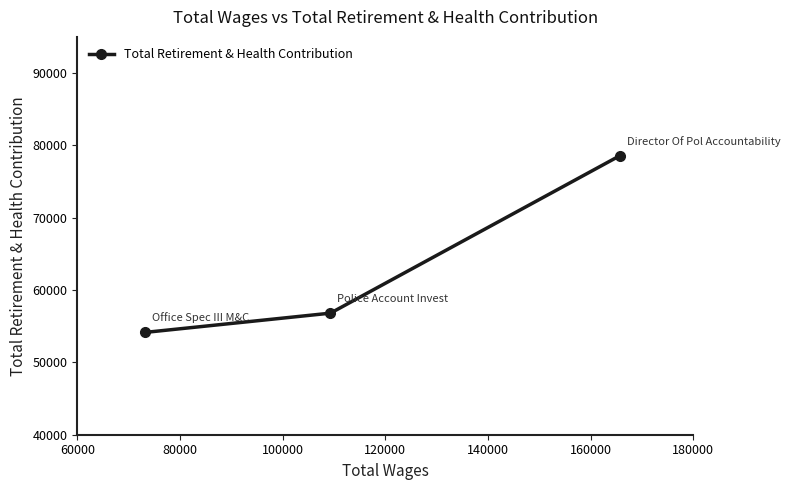

Reading right to left, list all the values displayed in this chart.

78577	56807	54147